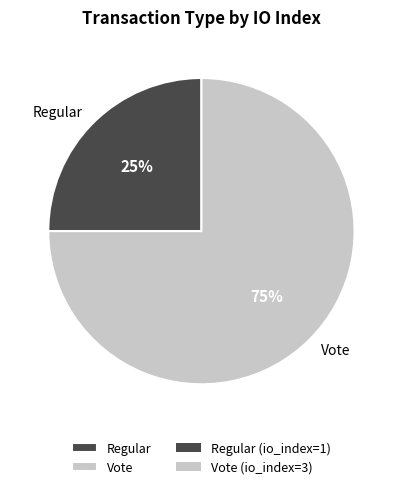

Which slice is the largest?

Vote